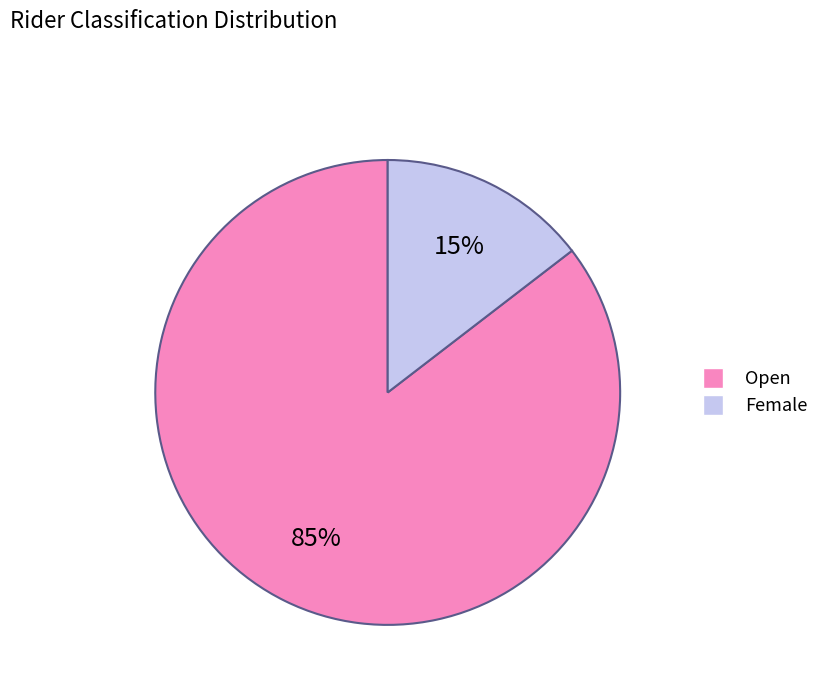

Count the number of slices in the pie.

2